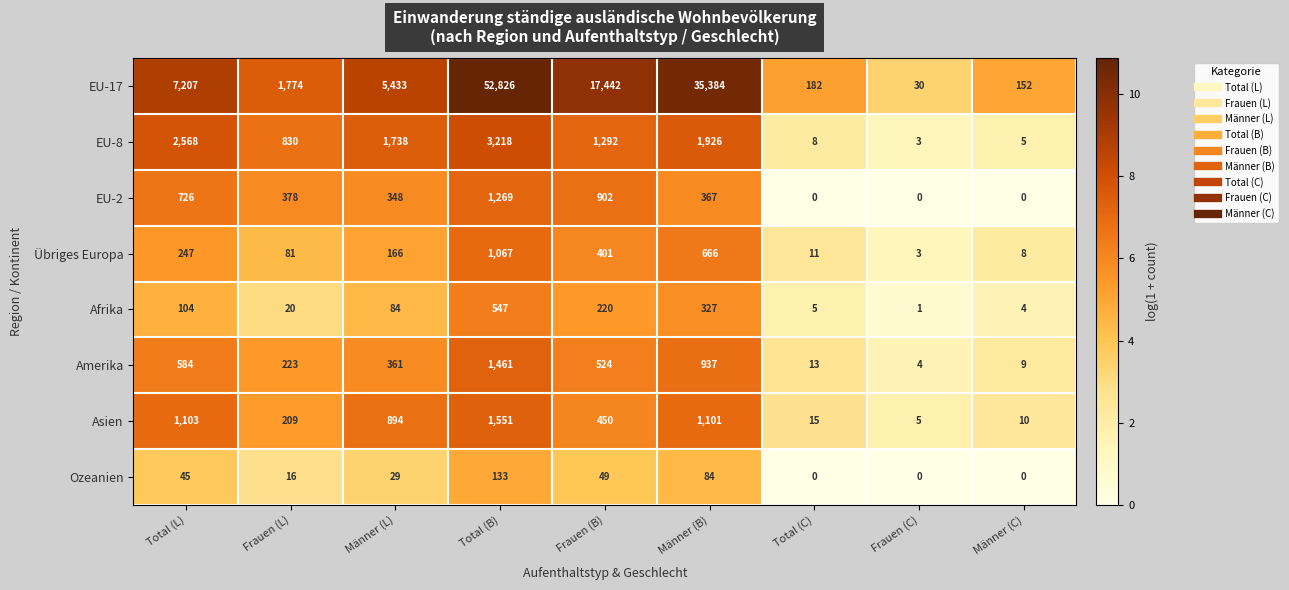

What is the spread (max minus min) of values at Männer (B)?

35300